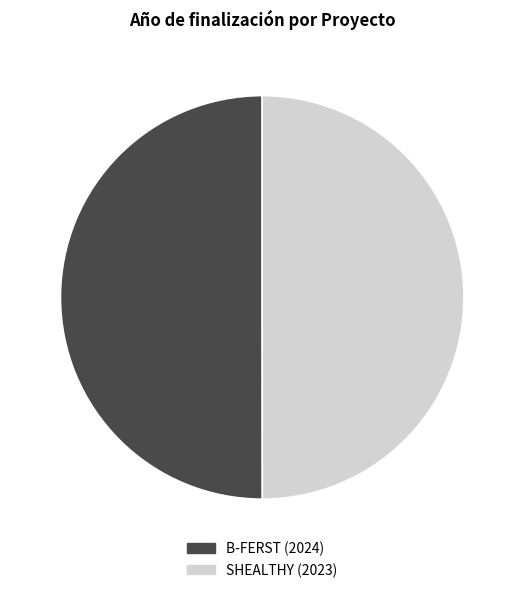

The B-FERST (2024) slice represents 50% of the pie. True or false?

True